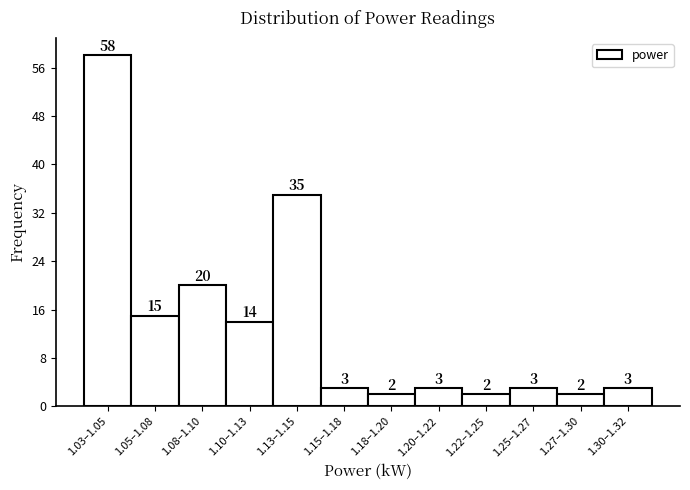

Reading left to right, transcribe all the data shown in this chart.

58	15	20	14	35	3	2	3	2	3	2	3